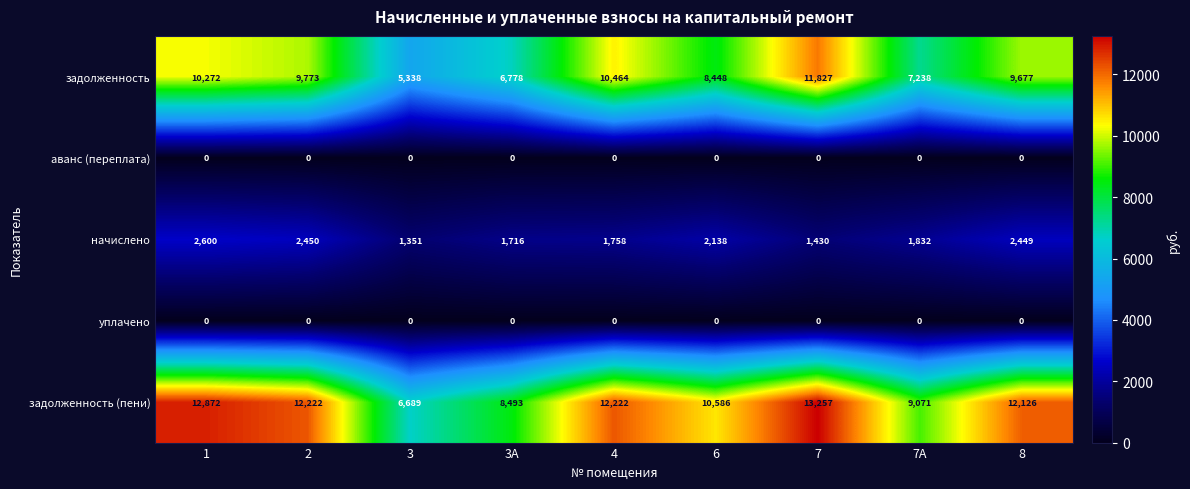

Which category has the highest value across all series?

7